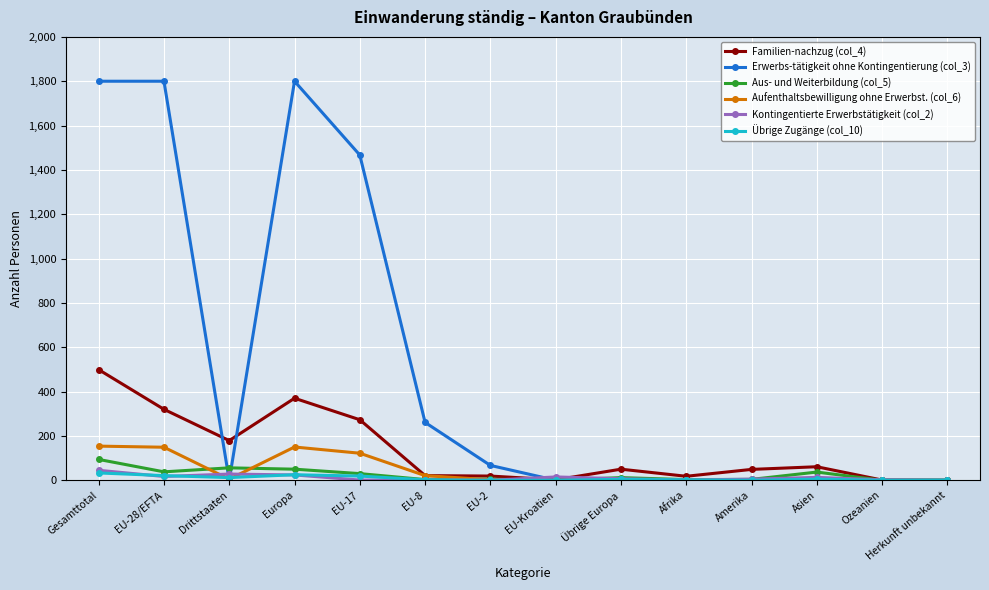

Does the chart have visible grid lines?

Yes